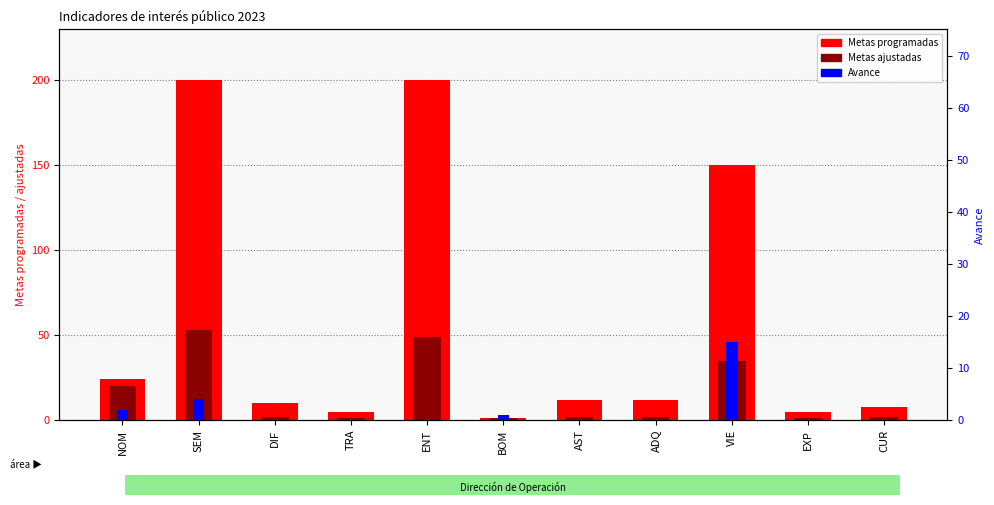

At how many categories does at least one series exceed 116?

3